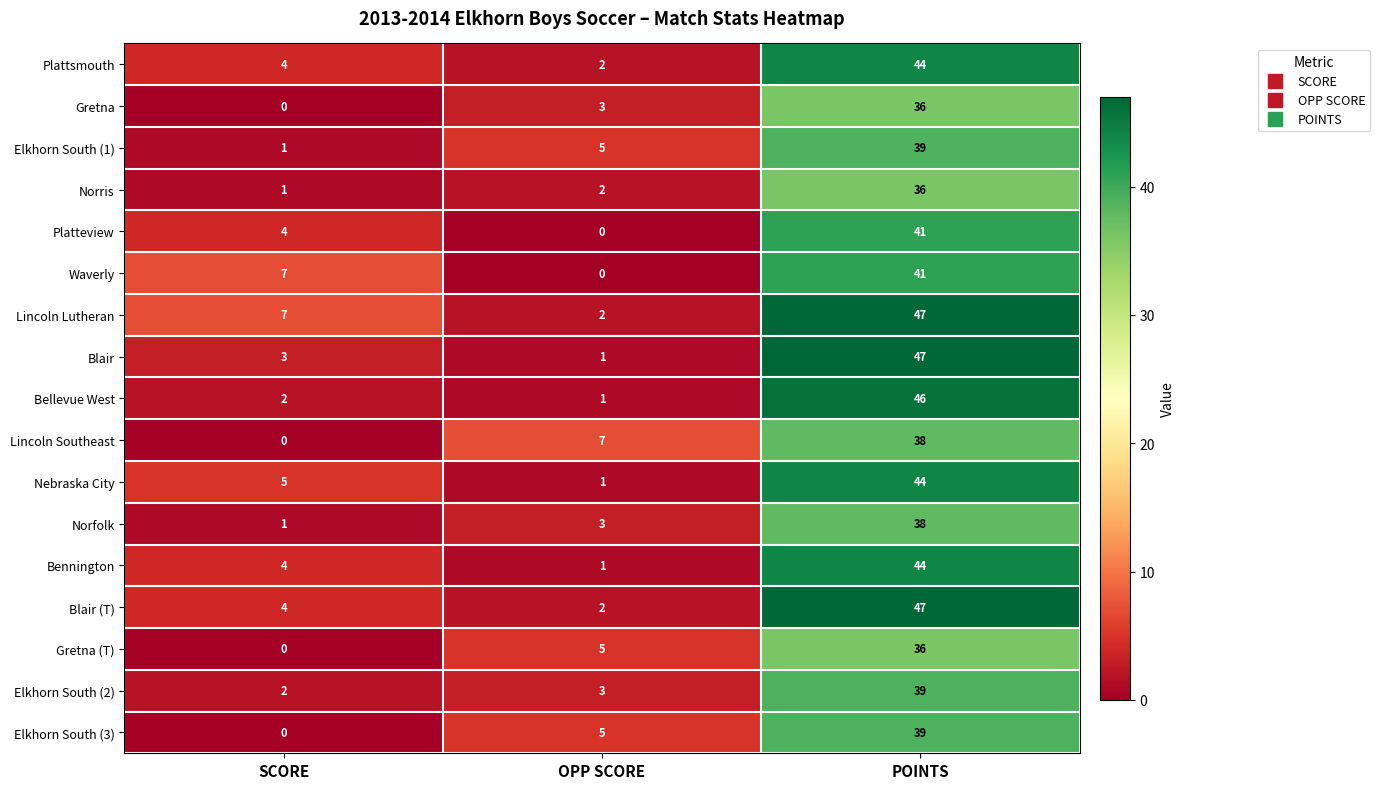

Rank the categories by Norfolk value from lowest to highest.

SCORE, OPP SCORE, POINTS